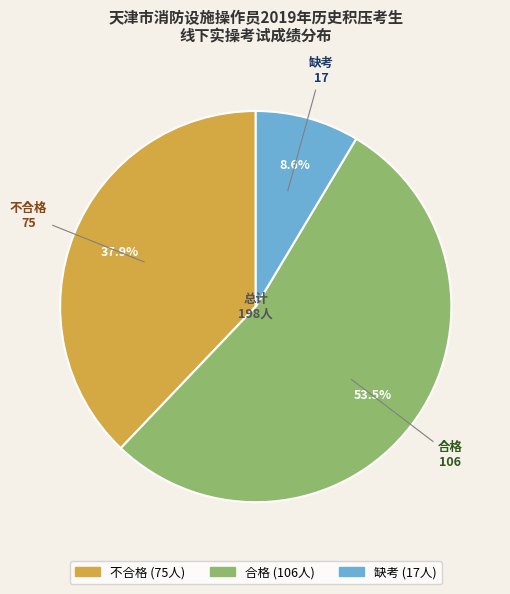

Is there a majority slice in this chart?

Yes